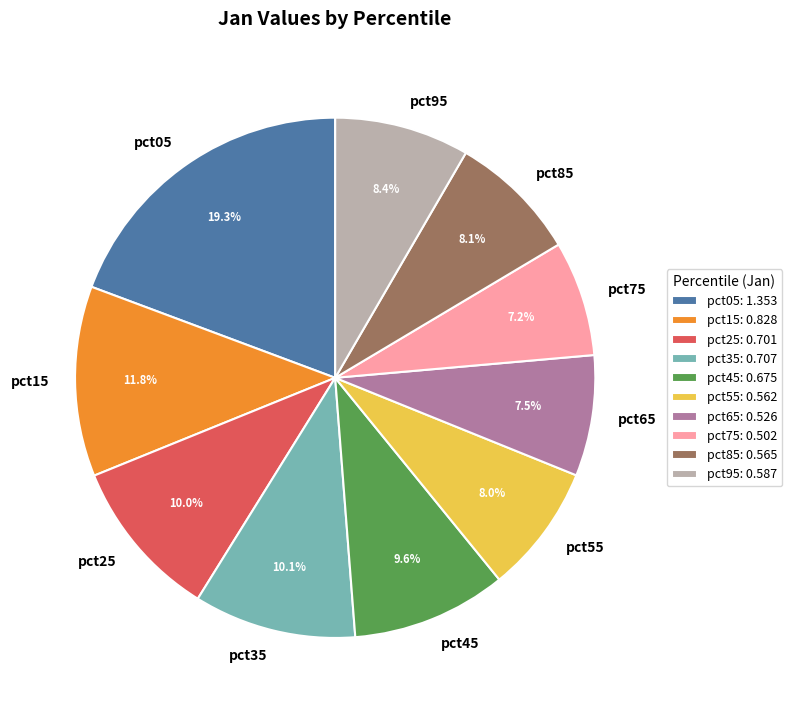

Does pct95 account for over 50% of the chart?

No